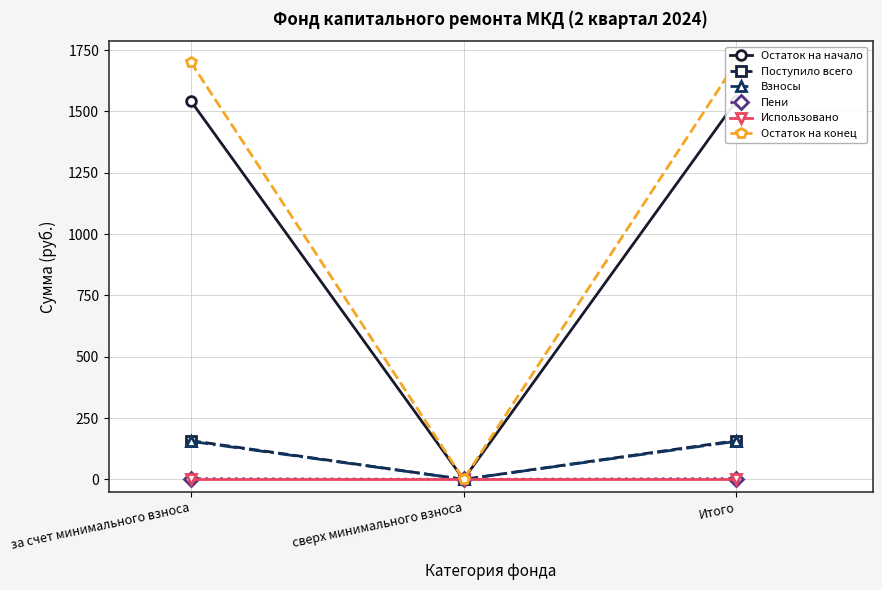

What is the sum of all Взносы values?

310.3